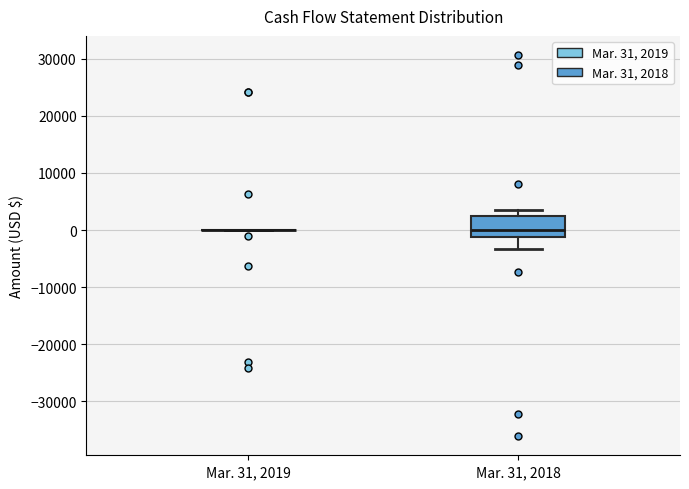

Where is the upper edge of the box for Mar. 31, 2018 on the y-axis? The values are not printed on the chart, so give them approximately, as read against the axis.

2000